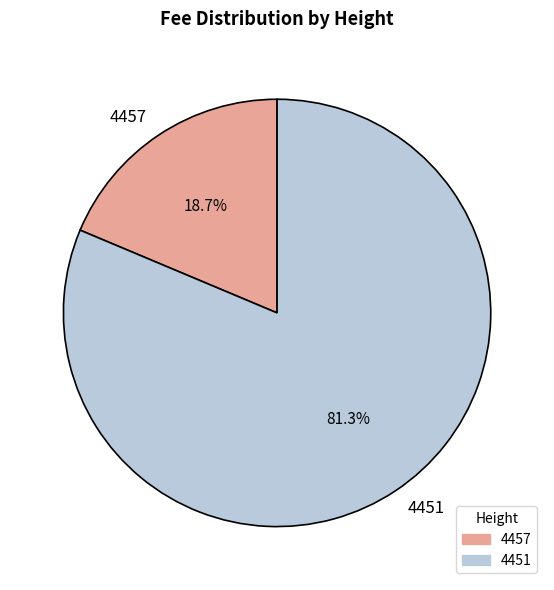

To the nearest percent, what percentage of the pie is 4451?

81%